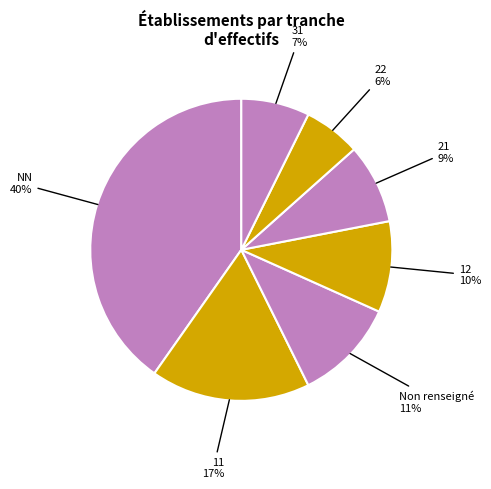

How many segments does this pie chart have?

7